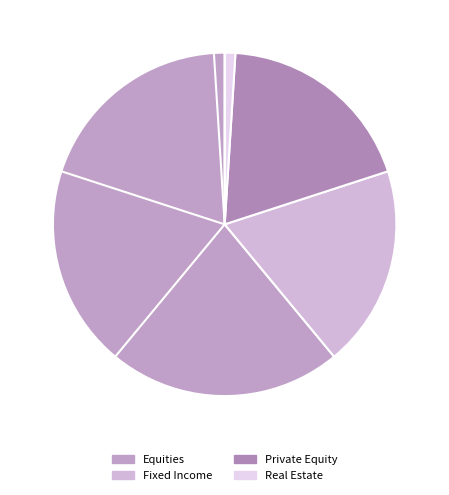

Which category has the biggest portion of the pie?

Equities